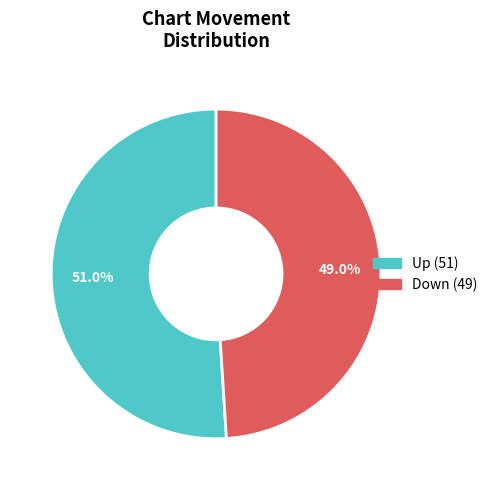

How many segments does this pie chart have?

2